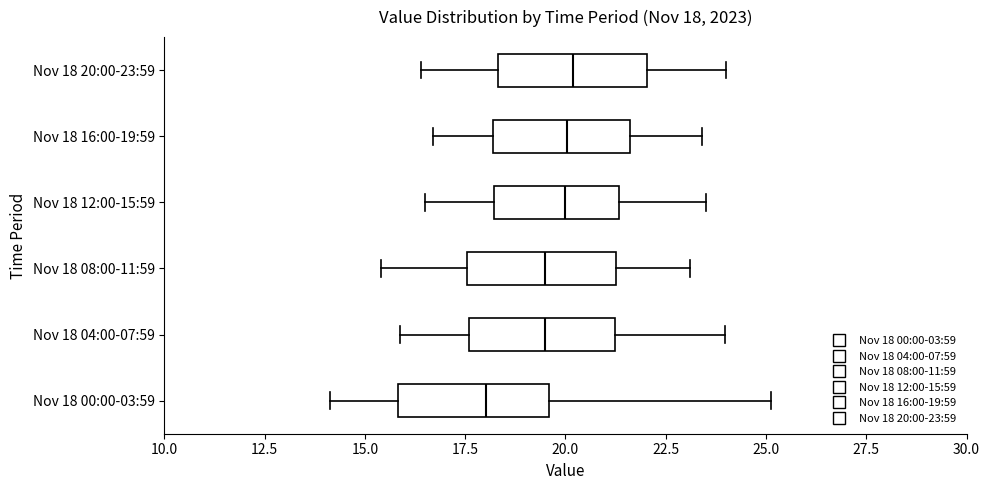

Which box has the furthest to the left median line?

Nov 18 00:00-03:59